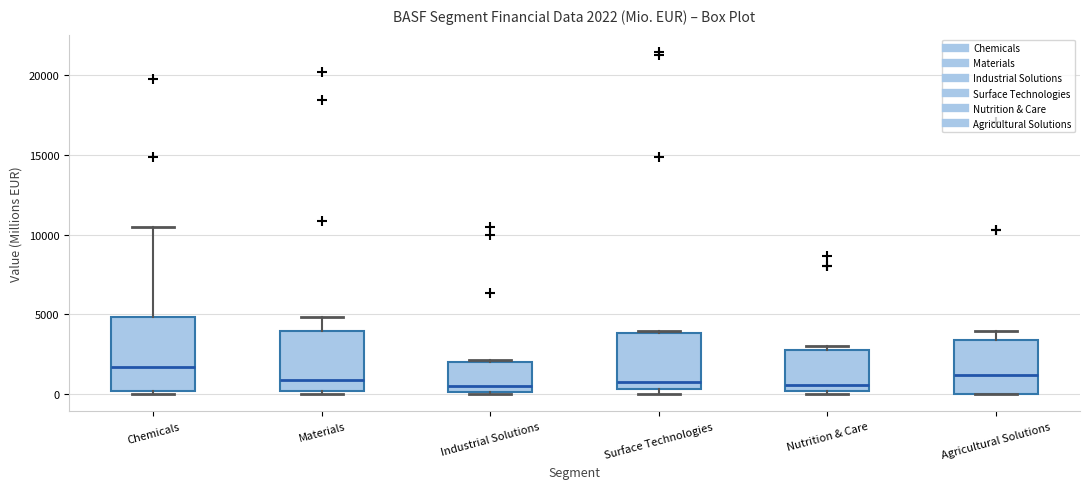

Which box is the tallest, from its lower edge to its upper edge?

Chemicals